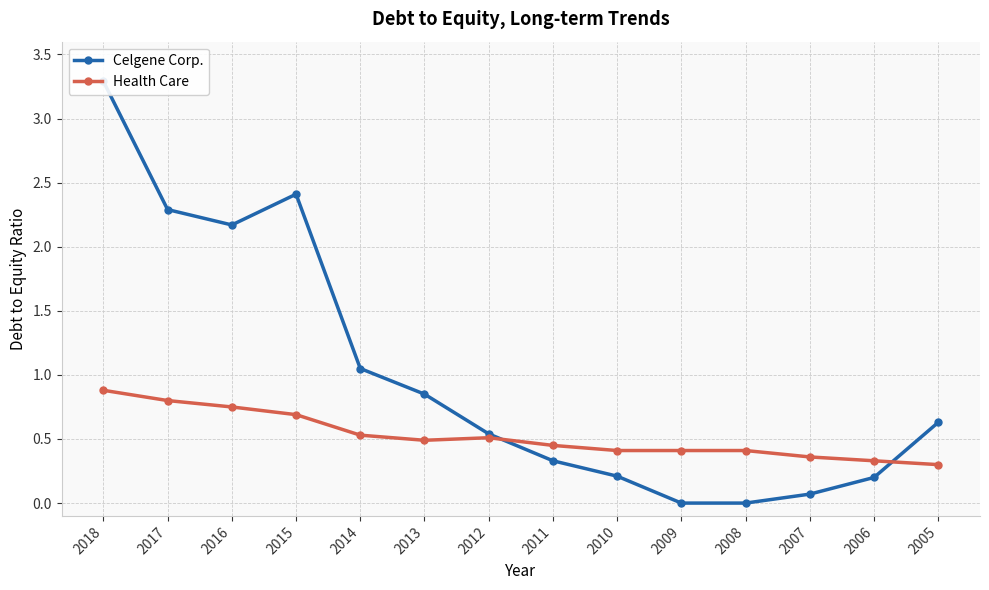

True or false: Health Care has a value of 0.7 at 2011.

False